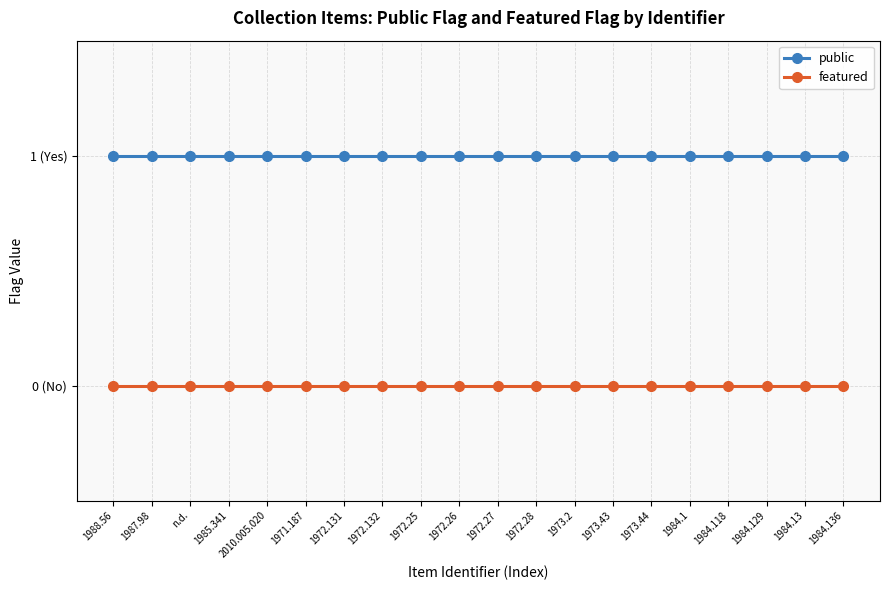

True or false: featured has more than 2 interior local peaks.

False